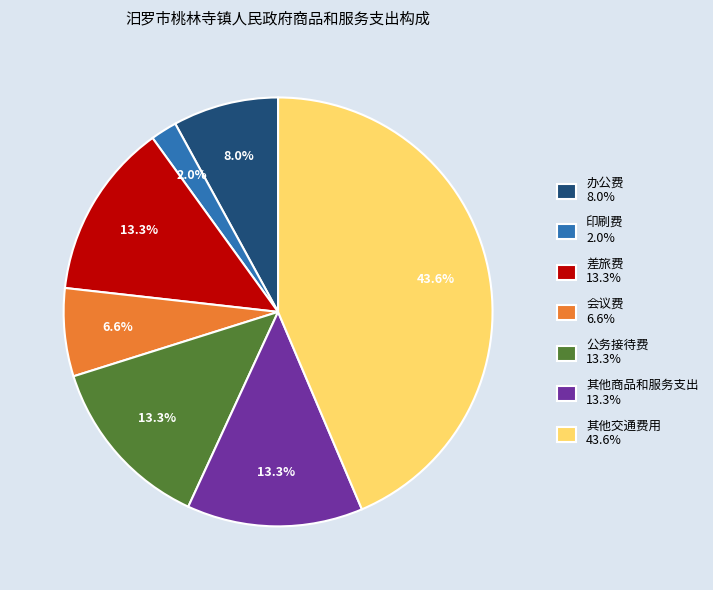

To the nearest percent, what is the difference between the largest and smallest slice percentages?

42%